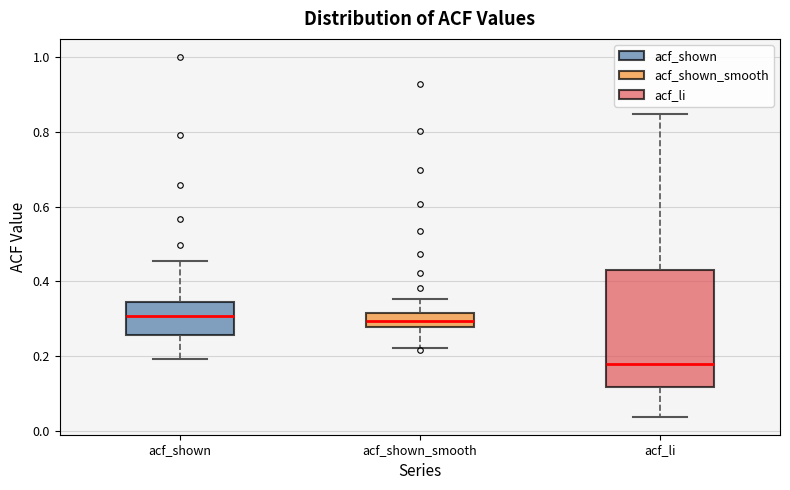

Reading left to right, read every box against the y-axis: the position of its median line, the range the box covers, and the ends of its whiskers. The values are not printed on the chart, so give them approximately, as read against the axis.

acf_shown: median 0.30, box 0.26 to 0.34, whiskers 0.20 to 0.46
acf_shown_smooth: median 0.30, box 0.28 to 0.32, whiskers 0.22 to 0.36
acf_li: median 0.18, box 0.12 to 0.42, whiskers 0.04 to 0.84